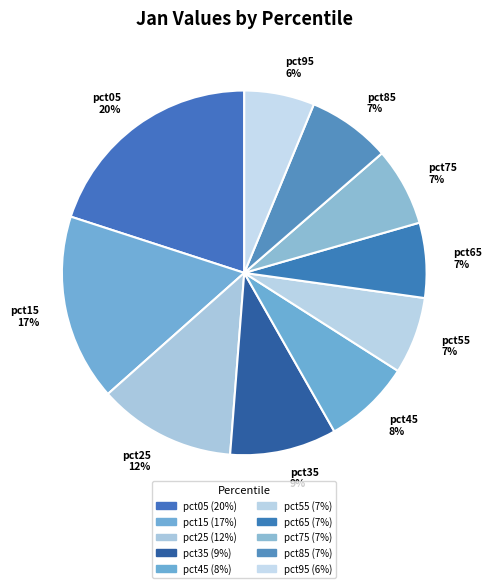

Which slice is the largest?

pct05